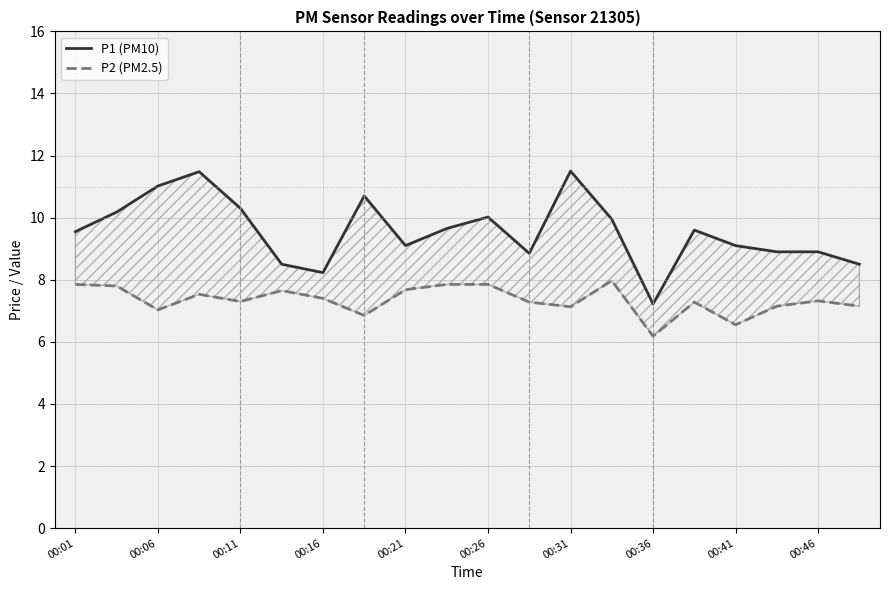

List the series in order of their peak value, highest first.

P1 (PM10), P2 (PM2.5)